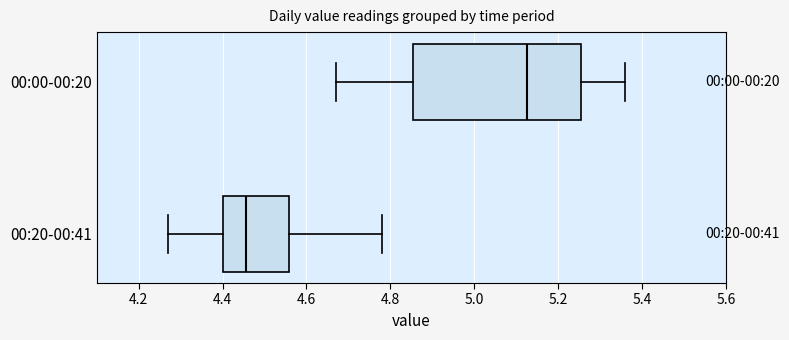

Which box has the furthest to the left median line?

00:20-00:41